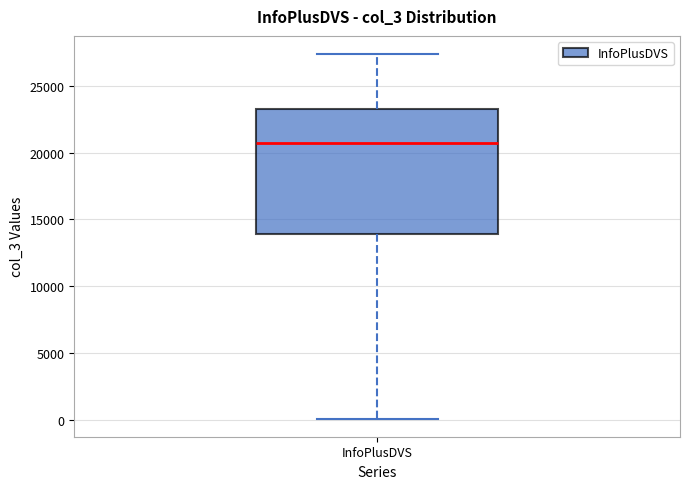

Read this box plot against the y-axis: the position of the median line, the range covered by the box, and the ends of both whiskers. The values are not printed on the chart, so give them approximately, as read against the axis.

median 20500, box 14000 to 23500, whiskers 0 to 27500